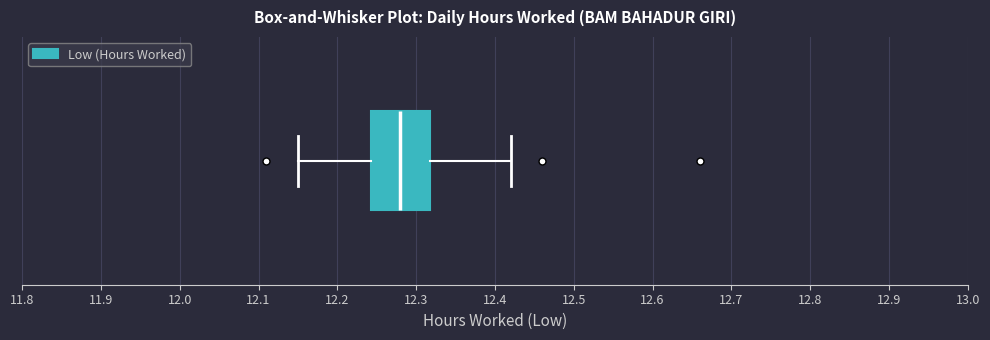

Where does the left whisker of the box end on the x-axis? The values are not printed on the chart, so give them approximately, as read against the axis.

12.15